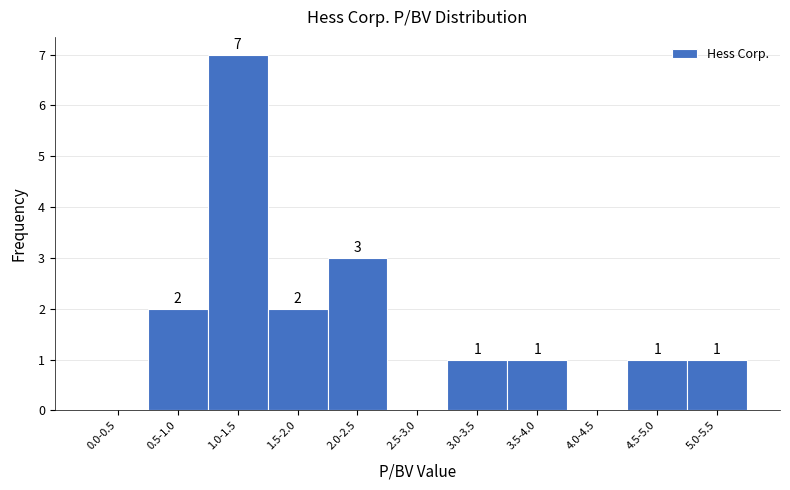

Reading left to right, transcribe all the data shown in this chart.

0.0-0.5=0	0.5-1.0=2	1.0-1.5=7	1.5-2.0=2	2.0-2.5=3	2.5-3.0=0	3.0-3.5=1	3.5-4.0=1	4.0-4.5=0	4.5-5.0=1	5.0-5.5=1